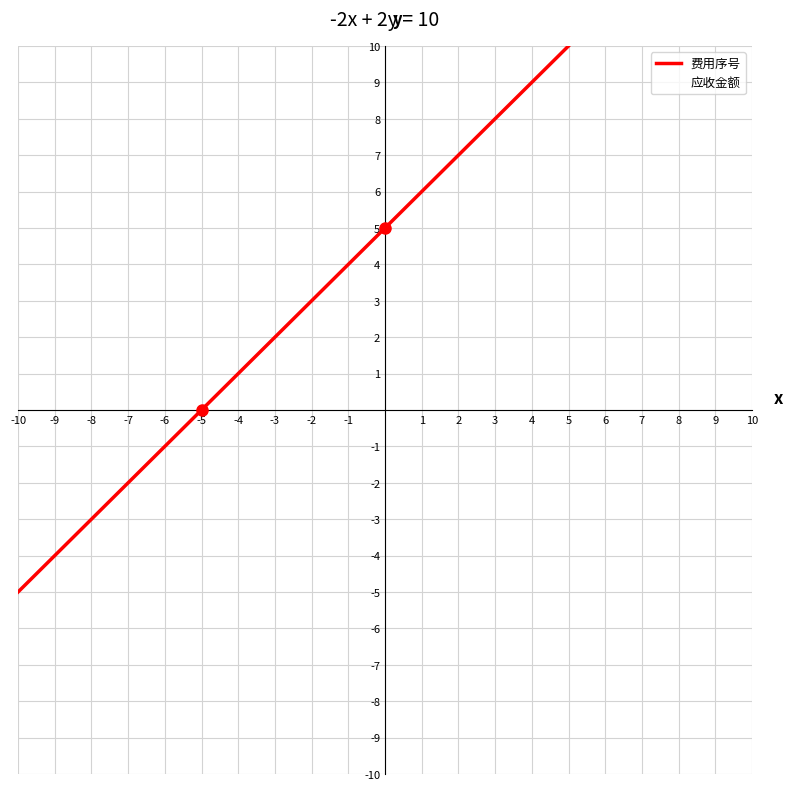

Count the number of categories in the chart.

2